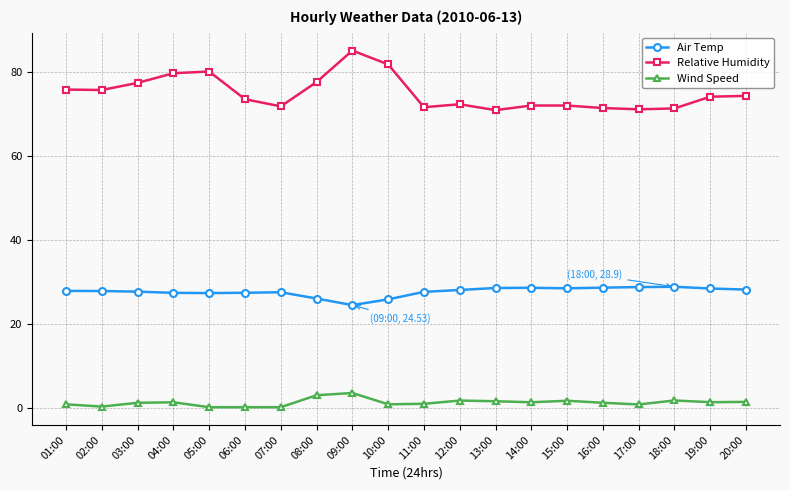

Is the value of Air Temp at 06:00 greater than the value of Wind Speed at 06:00?

Yes